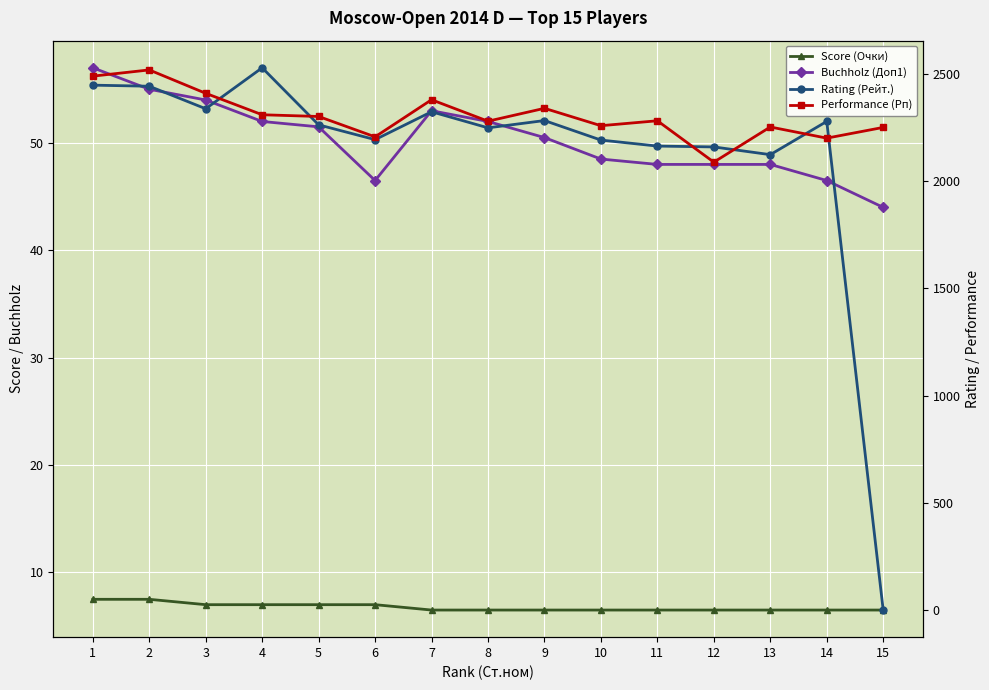

Rank the series by their maximum value, from lowest to highest.

Score (Очки), Buchholz (Доп1), Performance (Рп), Rating (Рейт.)